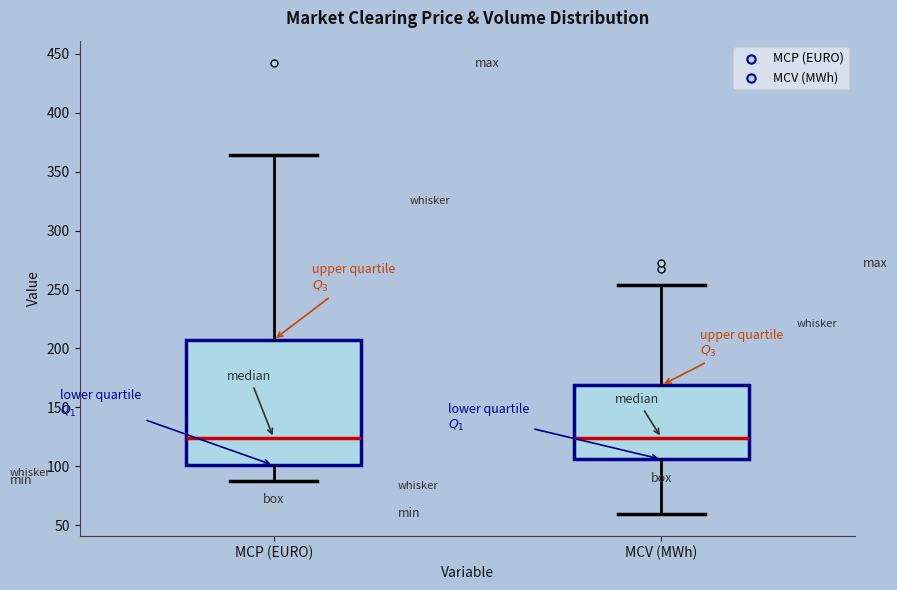

Reading left to right, transcribe this box plot: for each box, give where its median line is, the range the box spans, and where its two whiskers end, as read against the y-axis. The values are not printed on the chart, so give them approximately, as read against the axis.

MCP (EURO): median 125, box 100 to 205, whiskers 90 to 365
MCV (MWh): median 125, box 105 to 170, whiskers 60 to 255